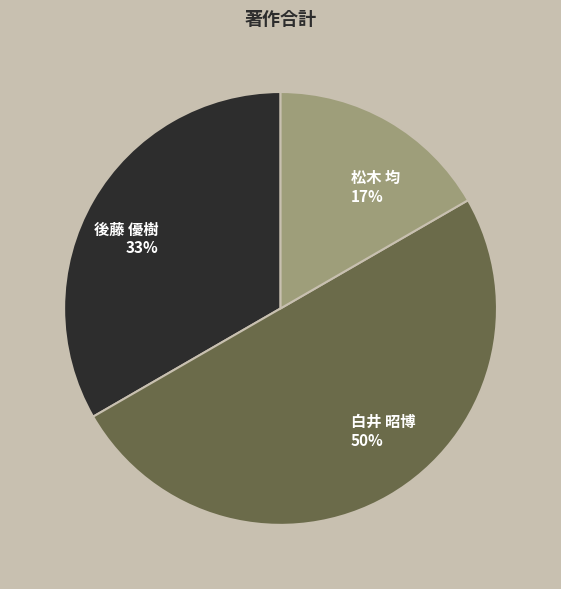

What percentage is the 白井 昭博 slice, to the nearest percent?

50%